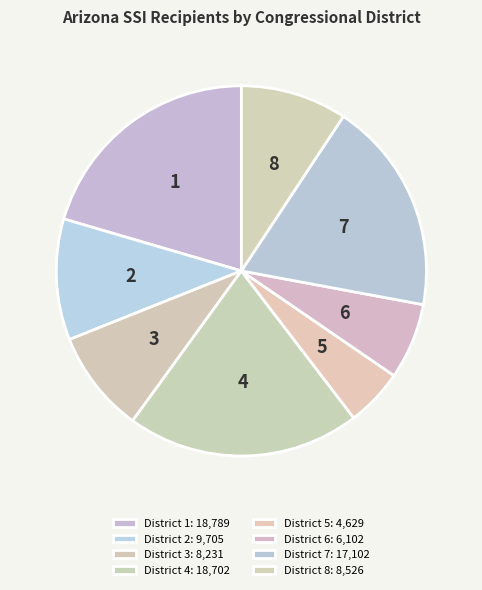

Count the number of slices in the pie.

8